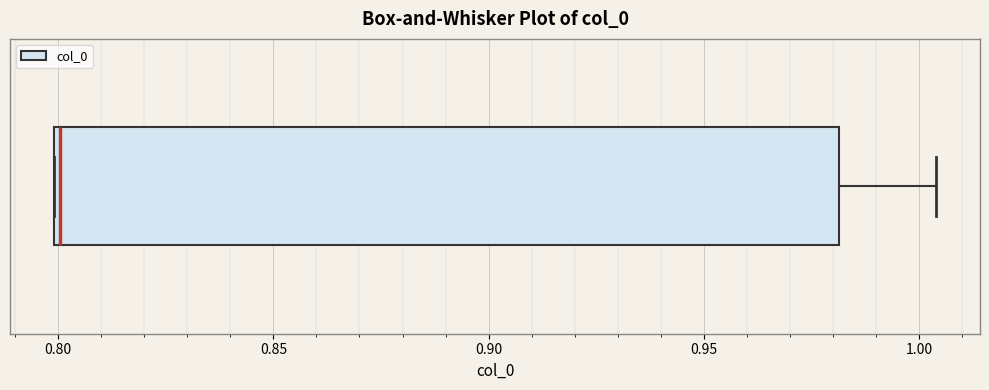

Transcribe this box plot: give where the median line is, the range the box spans, and where the two whiskers end, as read against the x-axis. The values are not printed on the chart, so give them approximately, as read against the axis.

median 0.800, box 0.800 to 0.980, whiskers 0.800 to 1.005